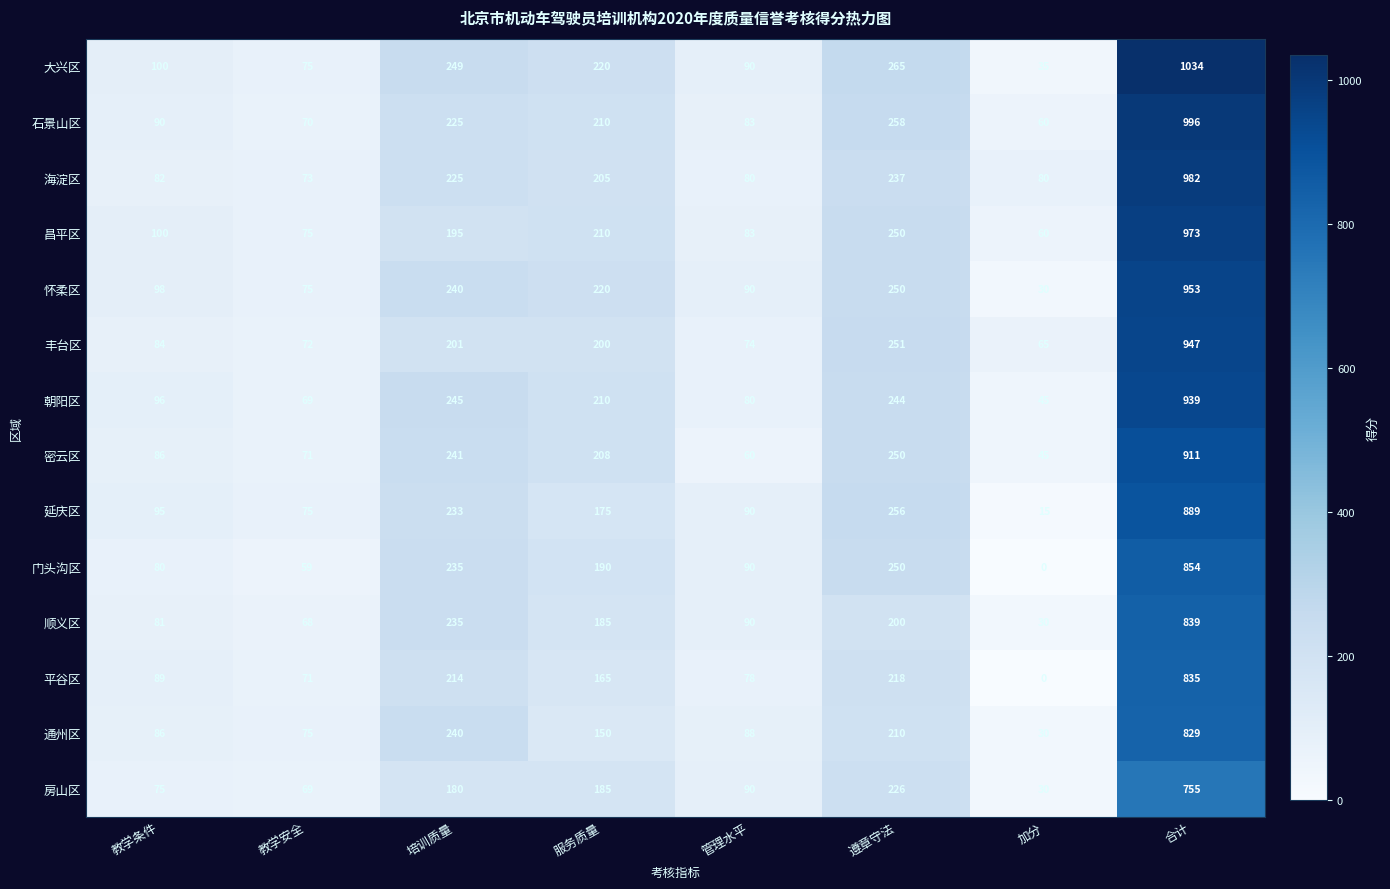

What is the average value of the 门头沟区 series?

220